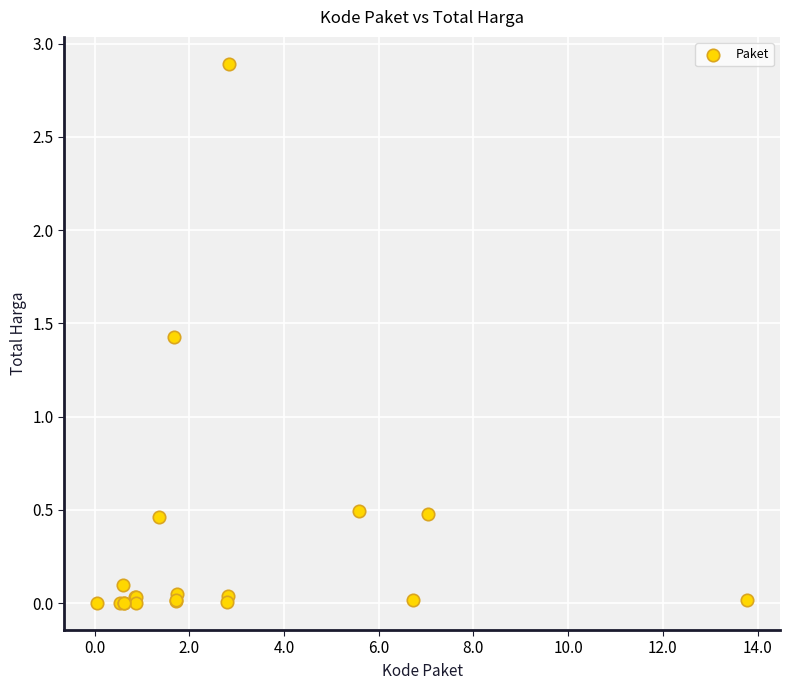

What Y value in the scatter plot is closest to 1?

1.4